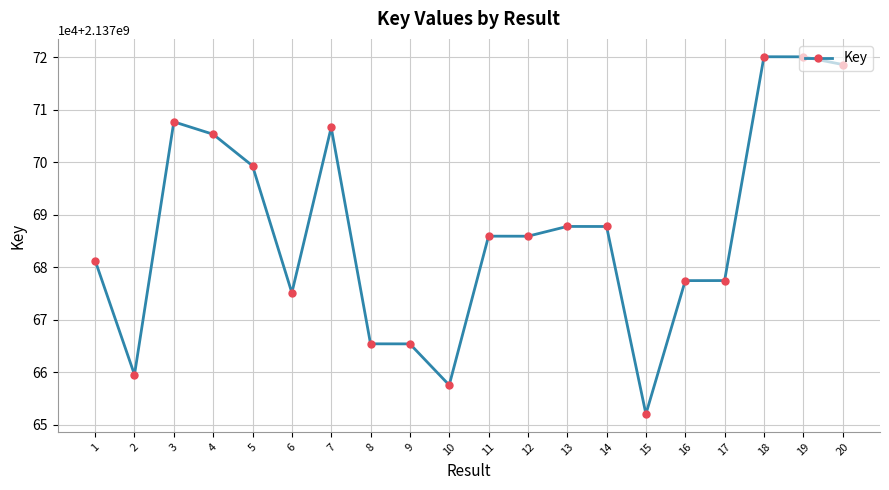

Reading left to right, what are all the values shown in this chart?

1=2137681261	2=2137659520	3=2137707681	4=2137705308	5=2137699302	6=2137675126	7=2137706610	8=2137665401	9=2137665391	10=2137657538	11=2137685905	12=2137685895	13=2137687757	14=2137687746	15=2137652029	16=2137677437	17=2137677448	18=2137720073	19=2137720063	20=2137718592